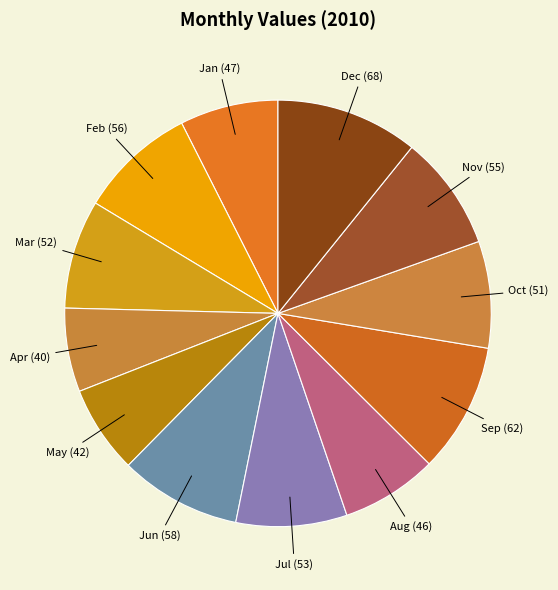

To the nearest percent, what is the average slice percentage?

8%